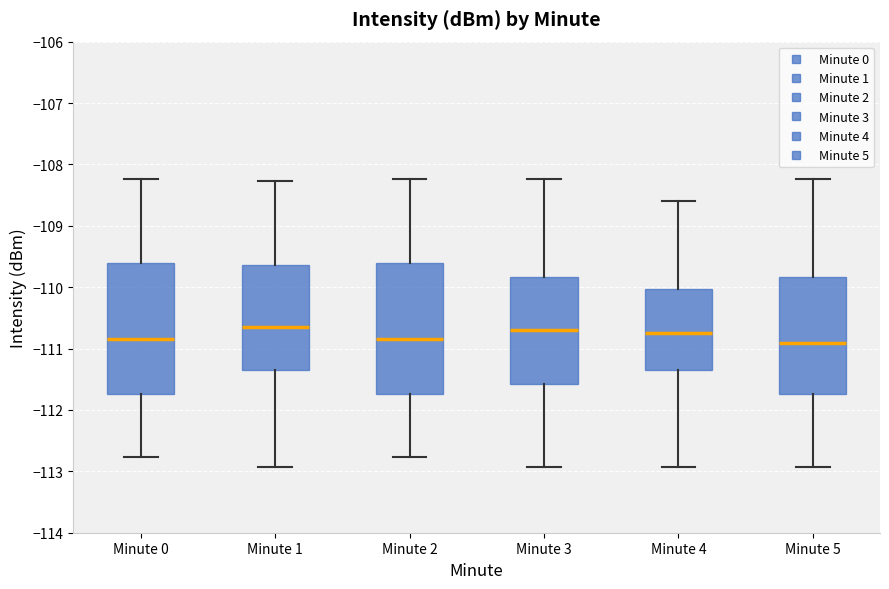

Where does the median line of the box for Minute 3 sit on the y-axis? The values are not printed on the chart, so give them approximately, as read against the axis.

-110.7